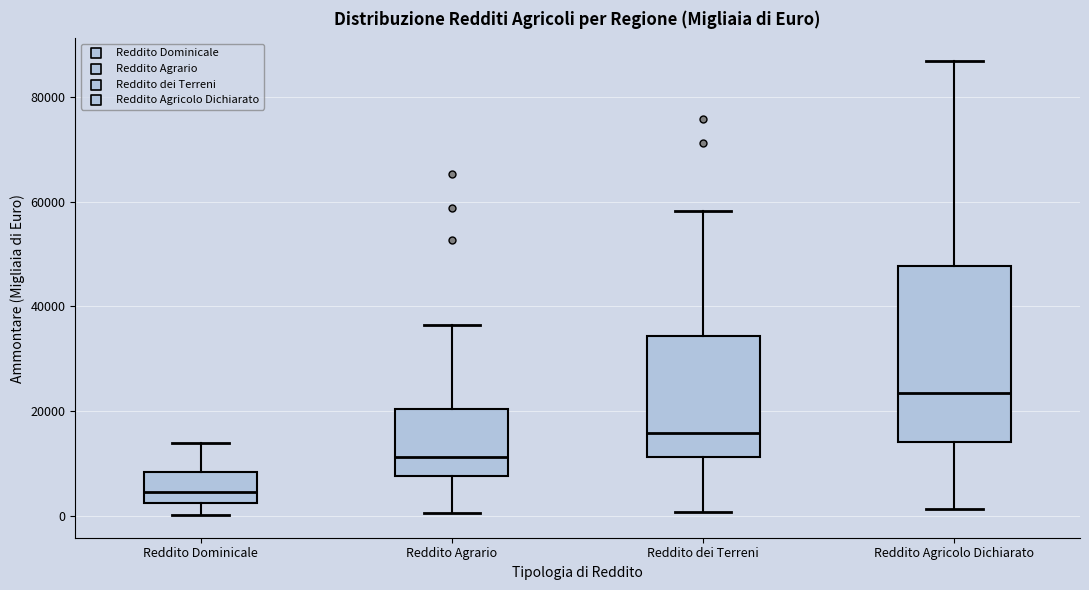

Which box has the lowest median line?

Reddito Dominicale